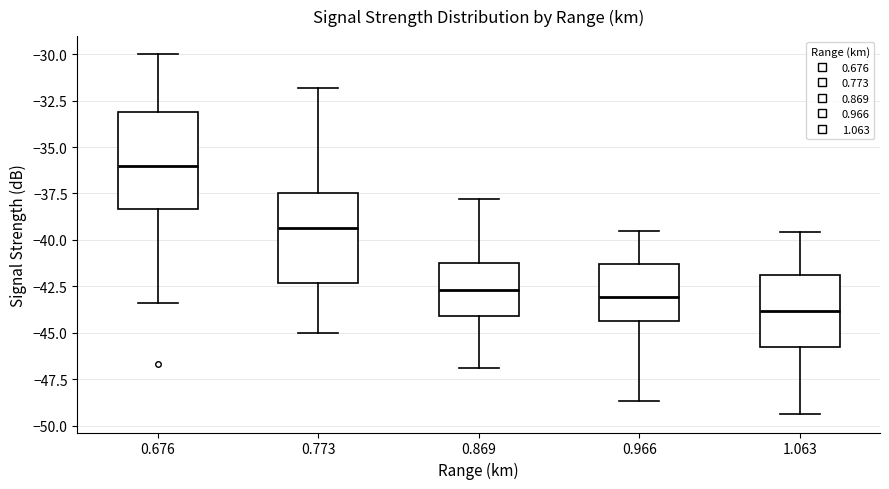

Reading left to right, transcribe this box plot: for each box, give where its median line is, the range the box spans, and where its two whiskers end, as read against the y-axis. The values are not printed on the chart, so give them approximately, as read against the axis.

0.676: median -36.0, box -38.5 to -33.0, whiskers -43.5 to -30.0
0.773: median -39.5, box -42.5 to -37.5, whiskers -45.0 to -32.0
0.869: median -42.5, box -44.0 to -41.0, whiskers -47.0 to -38.0
0.966: median -43.0, box -44.5 to -41.5, whiskers -48.5 to -39.5
1.063: median -44.0, box -45.5 to -42.0, whiskers -49.5 to -39.5